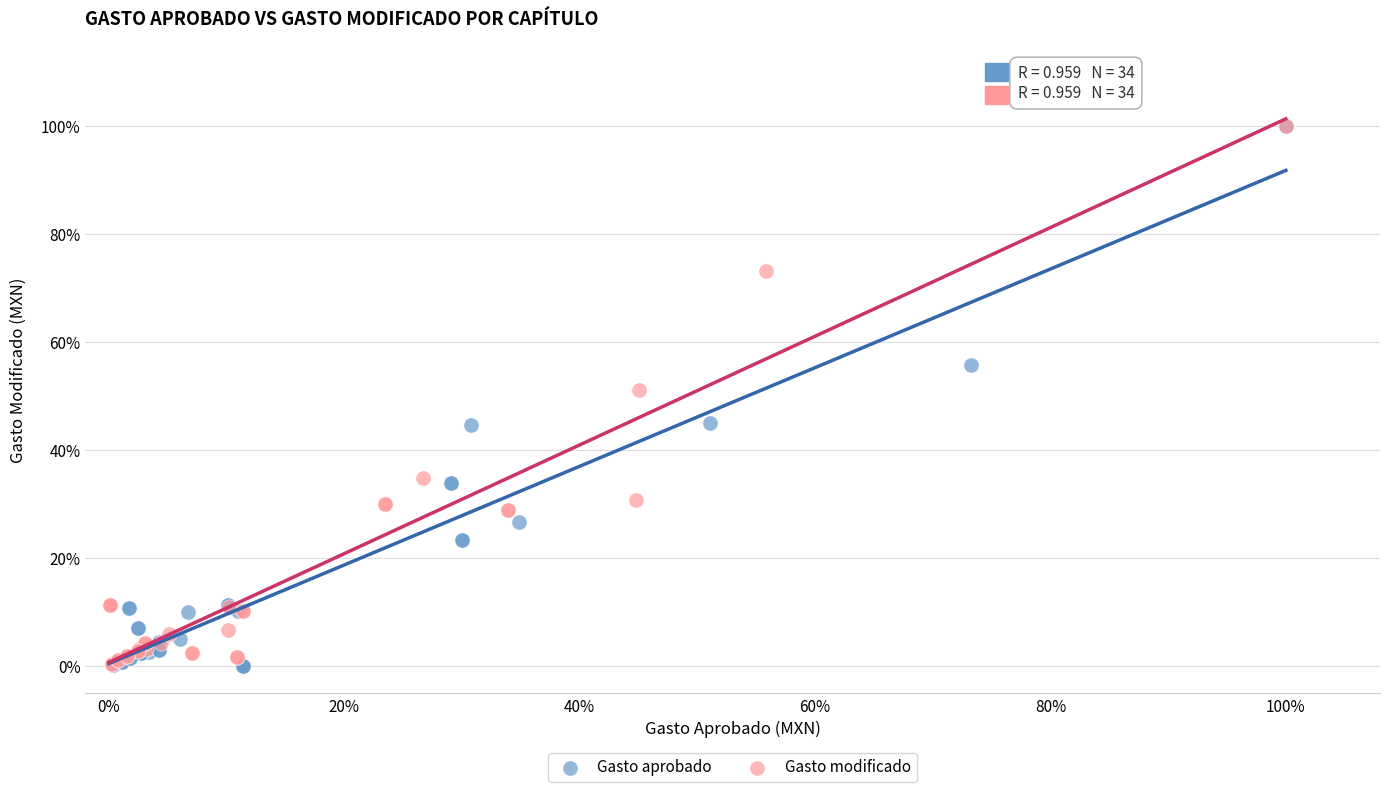

What are all the series names shown in the legend?

Gasto aprobado, Gasto modificado